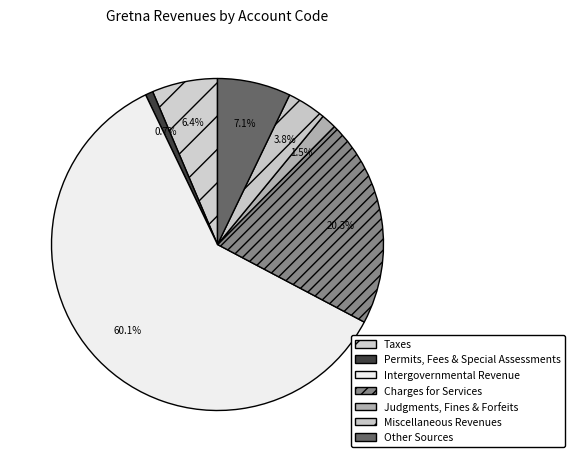

What is the change in value from Judgments, Fines & Forfeits to Miscellaneous Revenues?

+124192